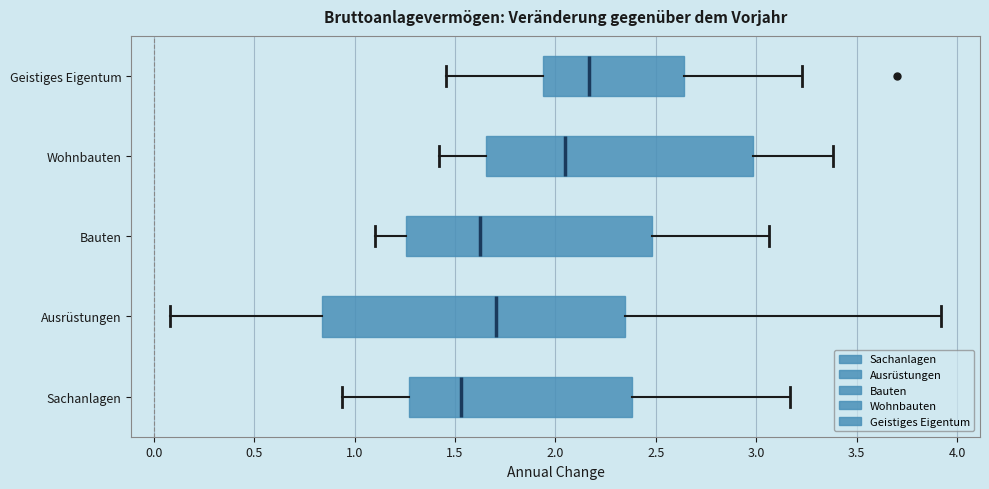

Reading bottom to top, transcribe this box plot: for each box, give where its median line is, the range the box spans, and where its two whiskers end, as read against the x-axis. The values are not printed on the chart, so give them approximately, as read against the axis.

Sachanlagen: median 1.55, box 1.25 to 2.40, whiskers 0.95 to 3.15
Ausrüstungen: median 1.70, box 0.85 to 2.35, whiskers 0.10 to 3.90
Bauten: median 1.60, box 1.25 to 2.50, whiskers 1.10 to 3.05
Wohnbauten: median 2.05, box 1.65 to 3.00, whiskers 1.40 to 3.40
Geistiges Eigentum: median 2.15, box 1.95 to 2.65, whiskers 1.45 to 3.25